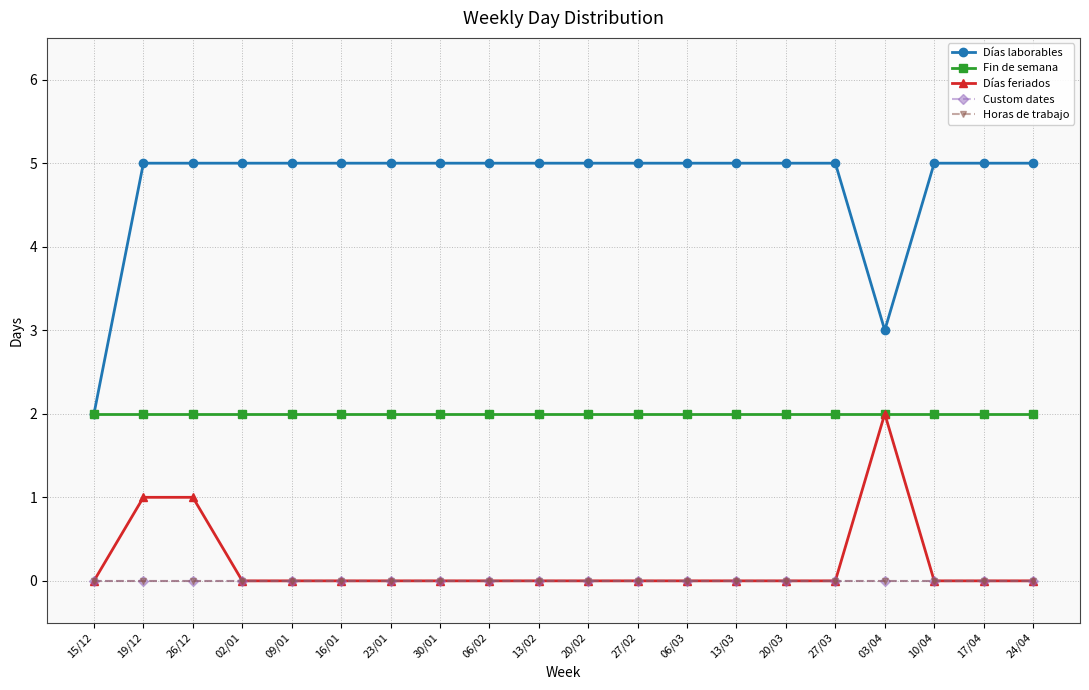

The value of Días feriados at 06/03 is 1. True or false?

False